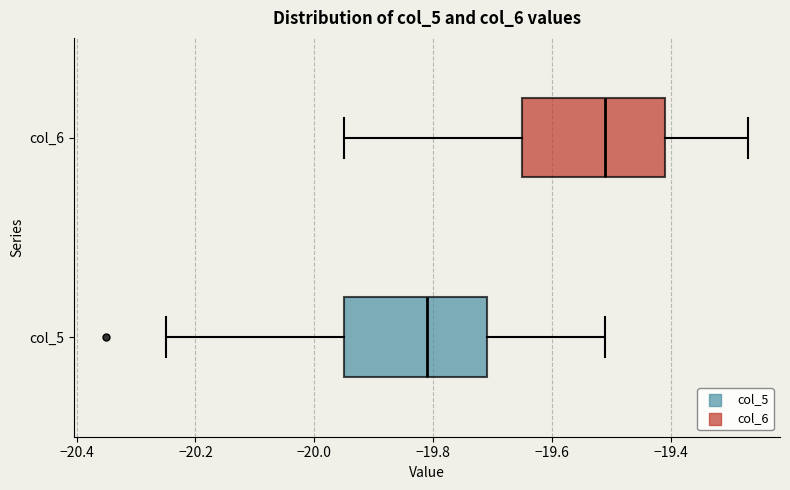

Reading bottom to top, read every box against the x-axis: the position of its median line, the range the box covers, and the ends of its whiskers. The values are not printed on the chart, so give them approximately, as read against the axis.

col_5: median -19.80, box -19.94 to -19.70, whiskers -20.24 to -19.50
col_6: median -19.50, box -19.64 to -19.40, whiskers -19.94 to -19.26